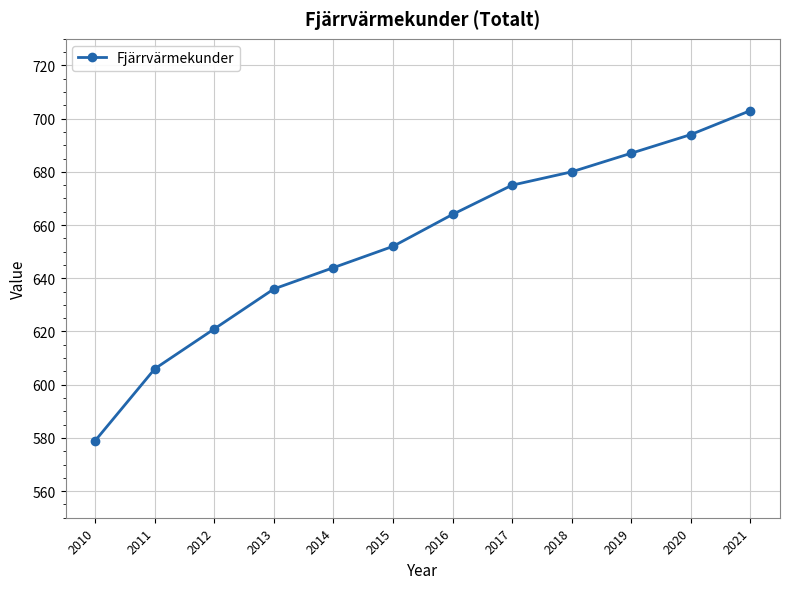

True or false: the data has more than 0 interior local peaks.

False